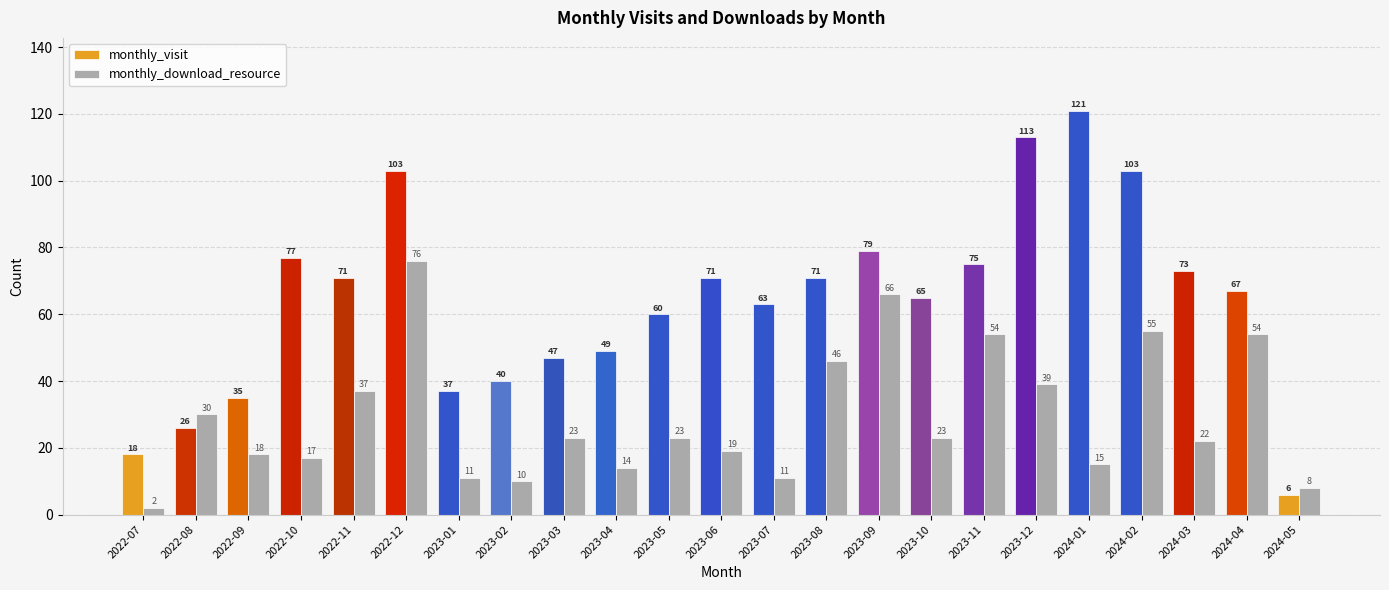

Which series has the widest spread of values?

monthly_visit